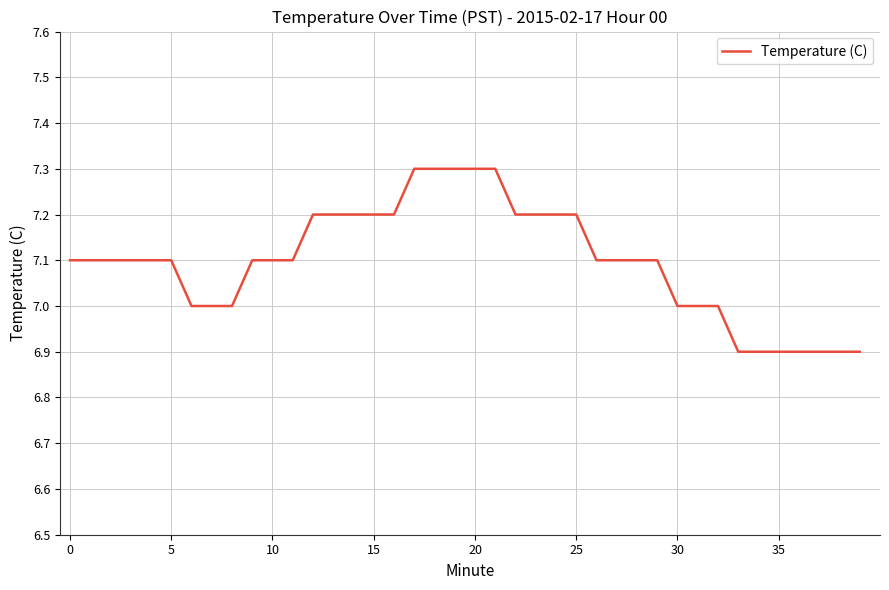

What is the smallest value displayed?

6.9